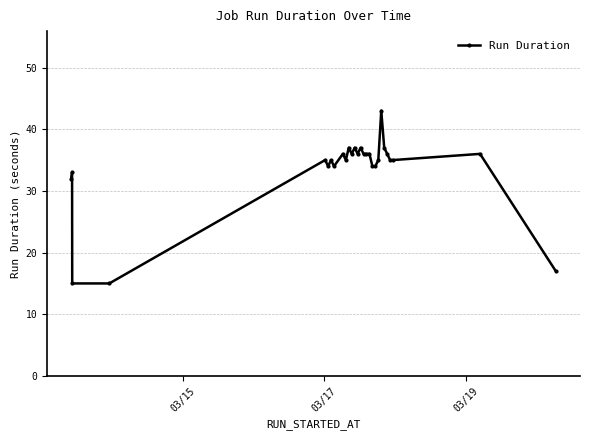

What is the sum of all values?

937